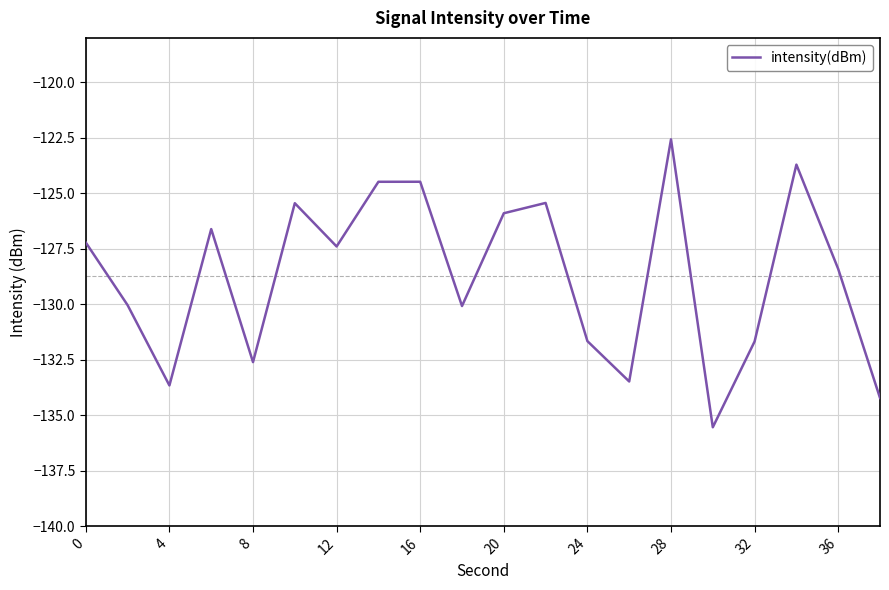

What is the difference between the maximum and minimum values?

13.0